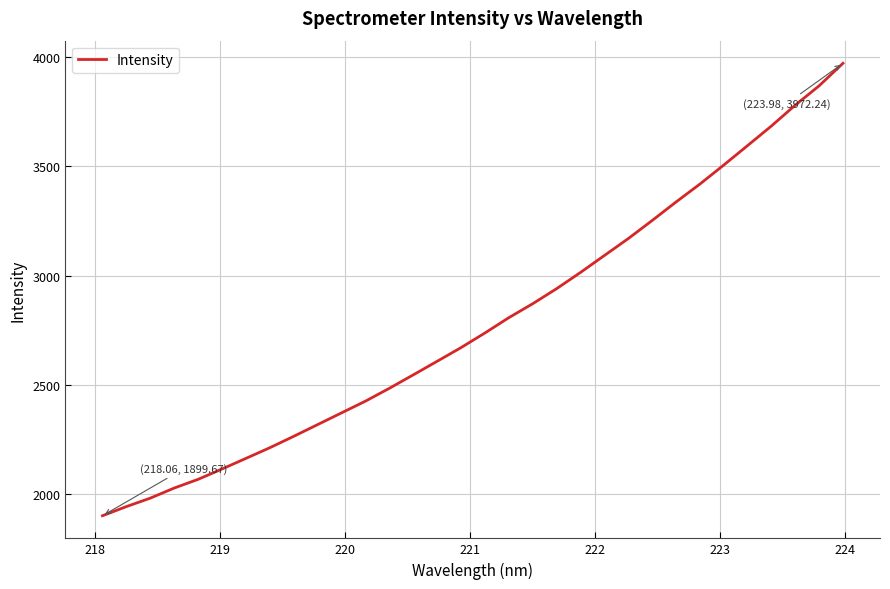

What is the difference between the maximum and minimum values?

2072.6